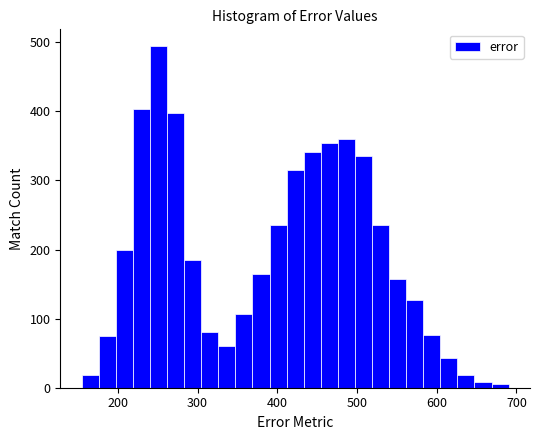

Read against the x-axis, roughly where is the centre of the tallest bar?

250